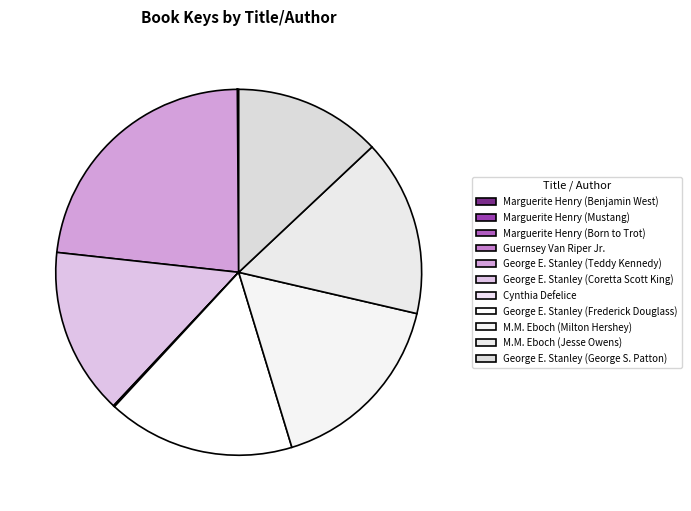

What is the largest slice in the pie chart?

George E. Stanley (Teddy Kennedy)